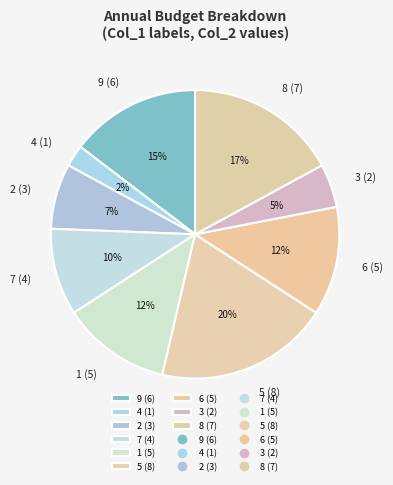

To the nearest percent, what percentage of the pie is 2?

7%